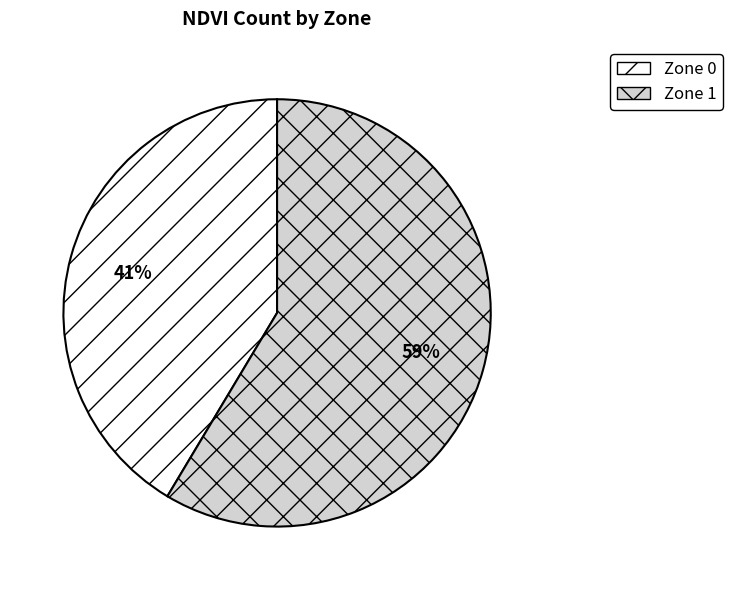

Which slice is the smallest?

Zone 0